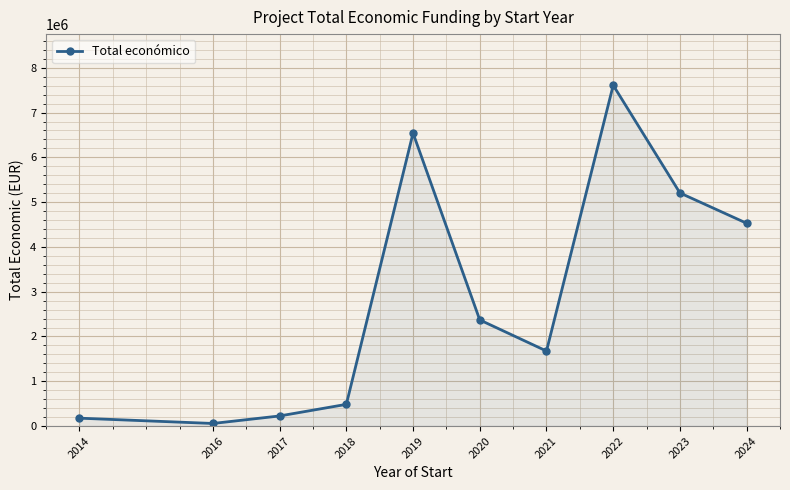

Which has a higher value, 2016 or 2024?

2024